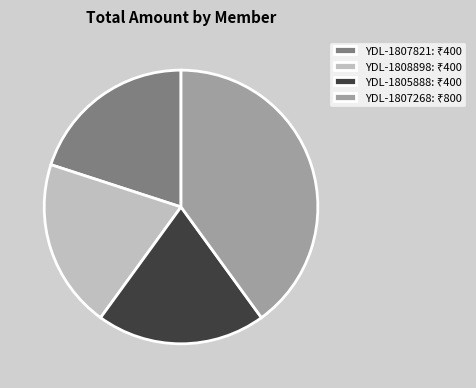

Does any single category account for the majority?

No